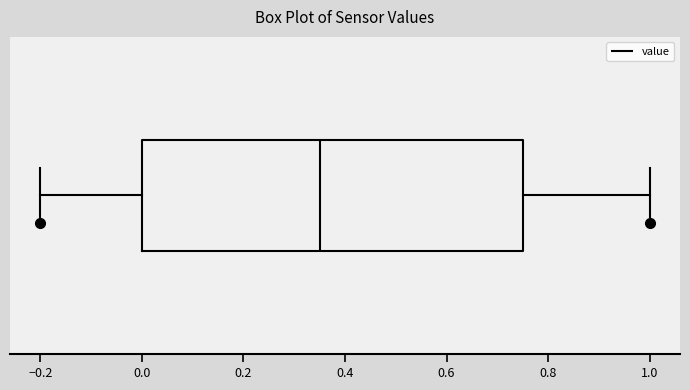

Where is the right edge of the box on the x-axis? The values are not printed on the chart, so give them approximately, as read against the axis.

0.76